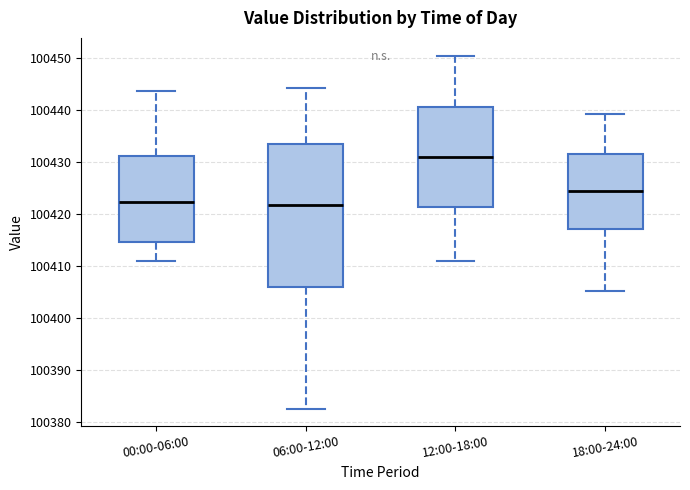

Where is the upper edge of the box for 12:00-18:00 on the y-axis? The values are not printed on the chart, so give them approximately, as read against the axis.

100441